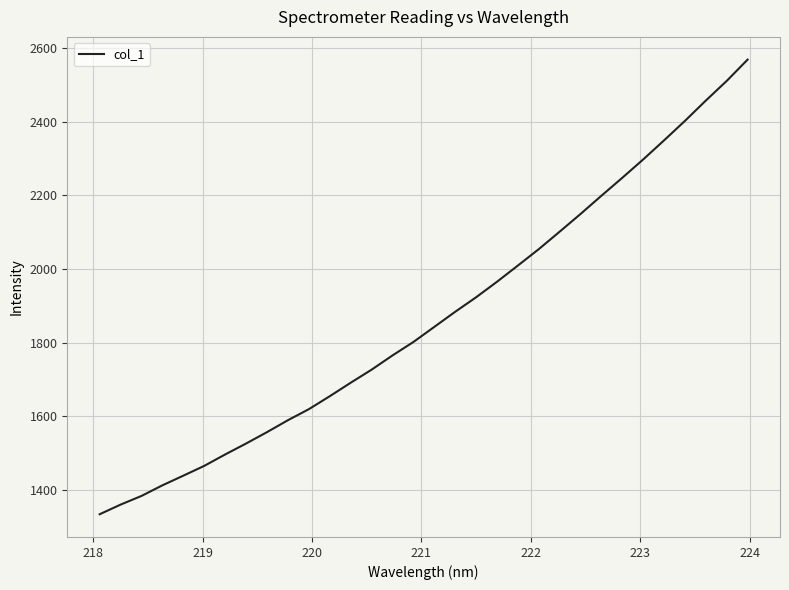

What is the minimum value shown in the chart?

1333.9